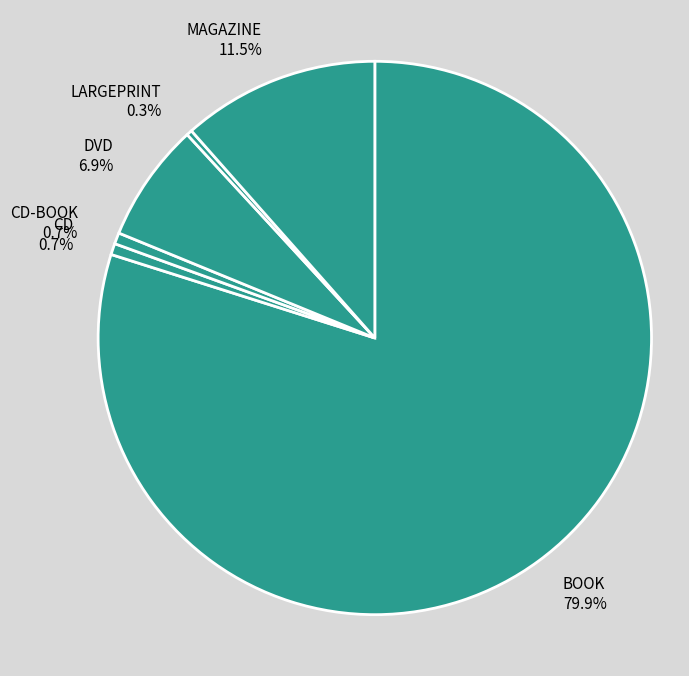

The CD slice represents 1% of the pie. True or false?

True